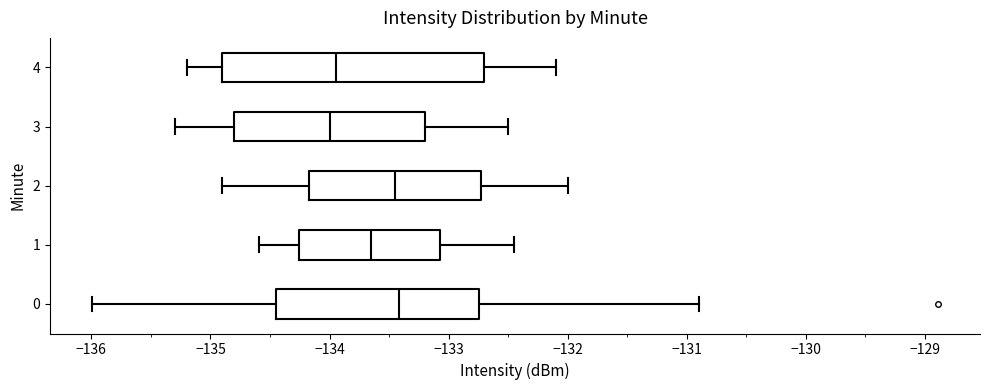

Comparing the boxes themselves (not the whiskers), which one is the widest?

4